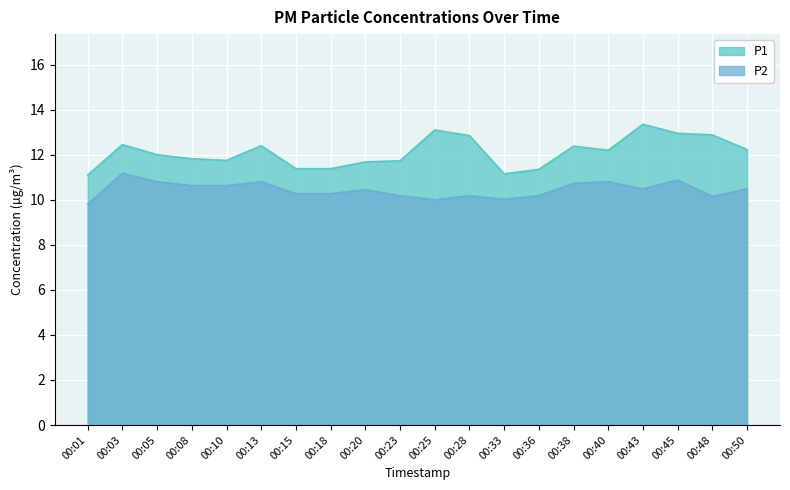

True or false: P1 has more than 1 points higher than both neighbors.

True